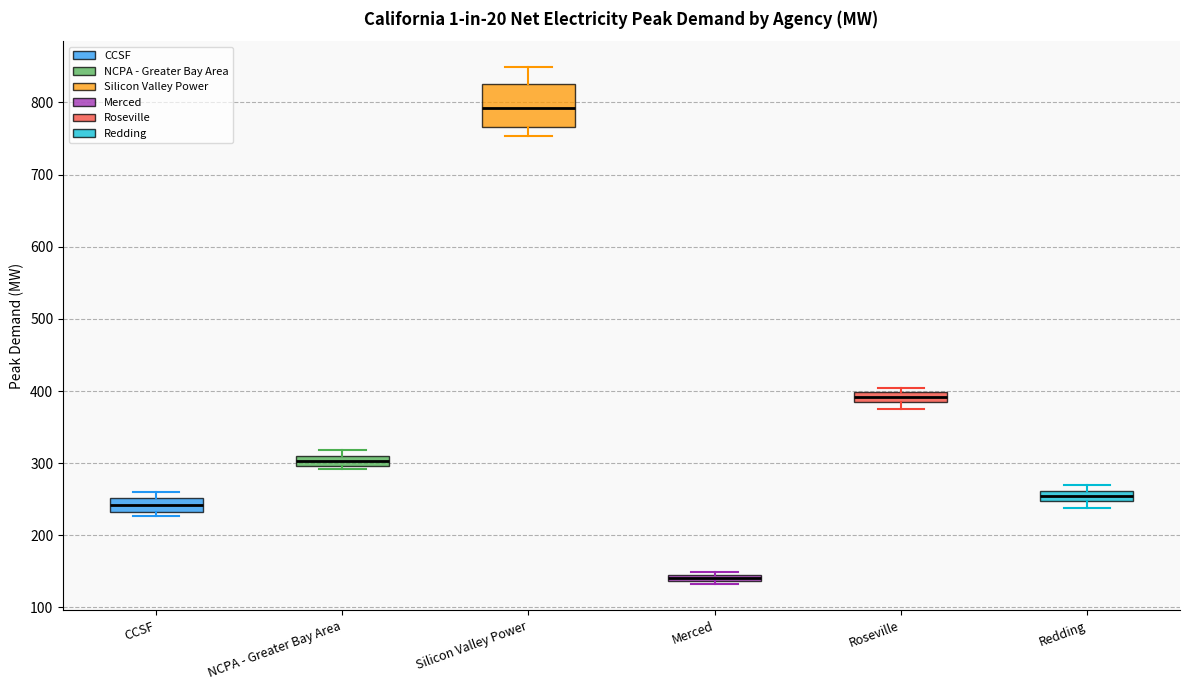

Which box has the lowest median line?

Merced